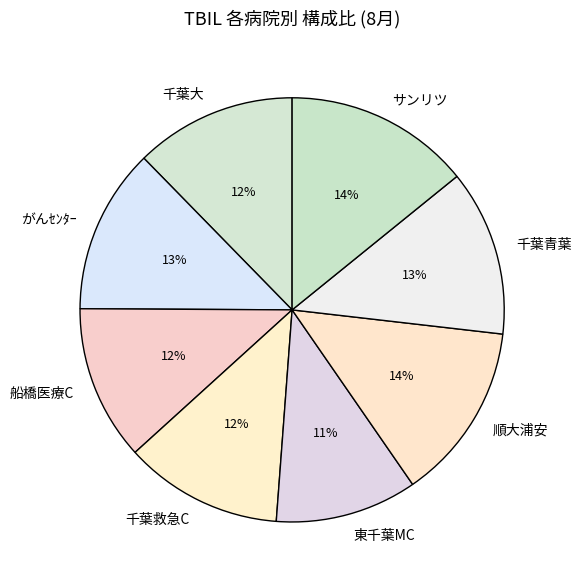

Which slice is the smallest?

東千葉MC